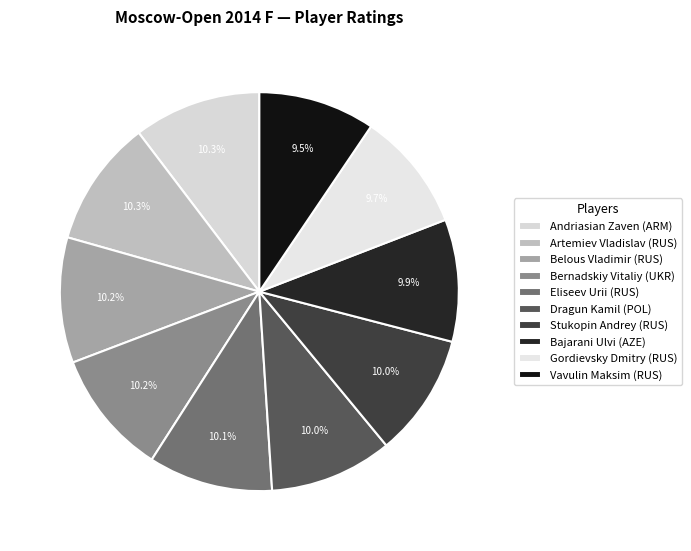

To the nearest percent, what portion does Gordievsky Dmitry (RUS) represent?

10%